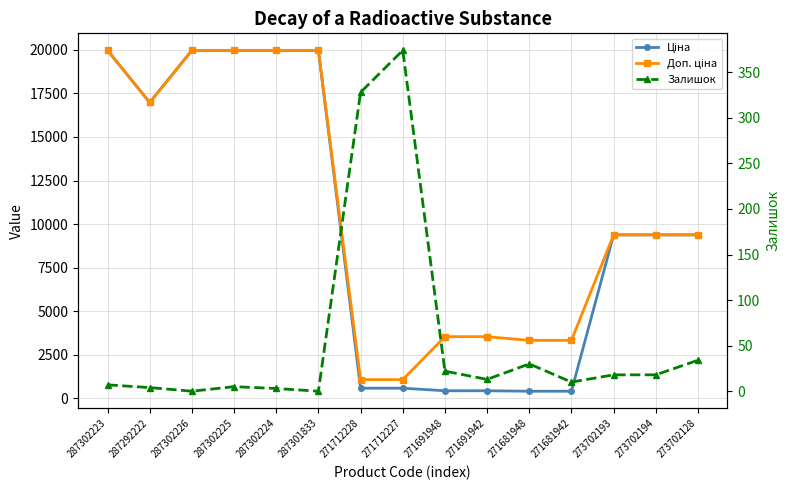

Is the value of Доп. ціна at 271681948 greater than the value of Ціна at 287302226?

No